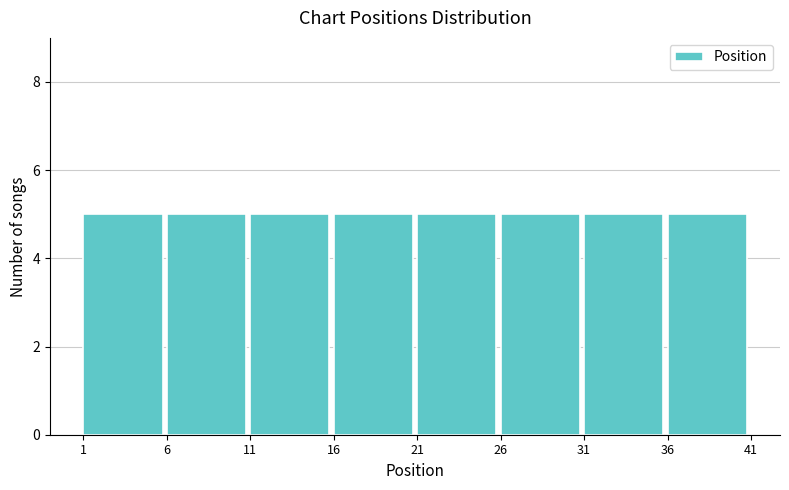

Reading left to right, transcribe this chart: for each bar, give the range it covers on the x-axis and its height. The values are not printed on the chart, so give them approximately, as read against the axis.

1 to 6: 5
6 to 11: 5
11 to 16: 5
16 to 21: 5
21 to 26: 5
26 to 31: 5
31 to 36: 5
36 to 41: 5